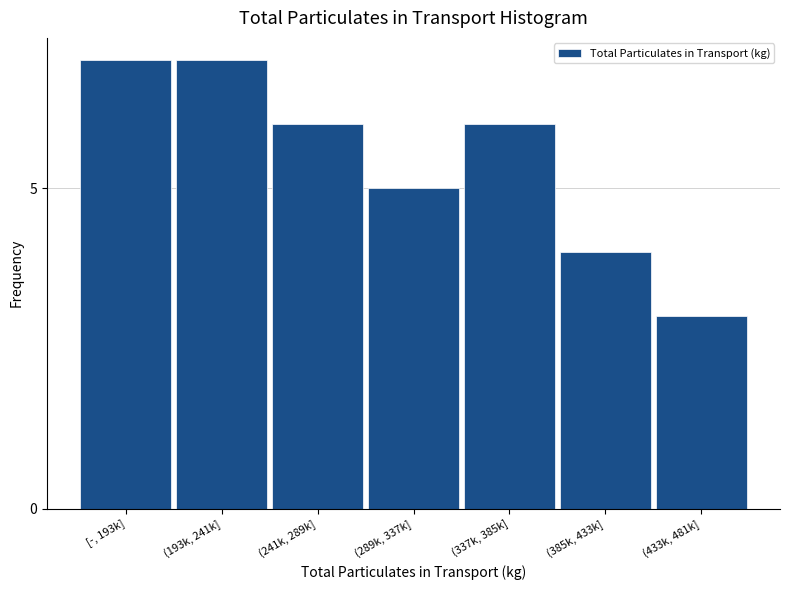

Reading right to left, extract all data points from this chart.

(433k, 481k]=3	(385k, 433k]=4	(337k, 385k]=6	(289k, 337k]=5	(241k, 289k]=6	(193k, 241k]=7	[-, 193k]=7